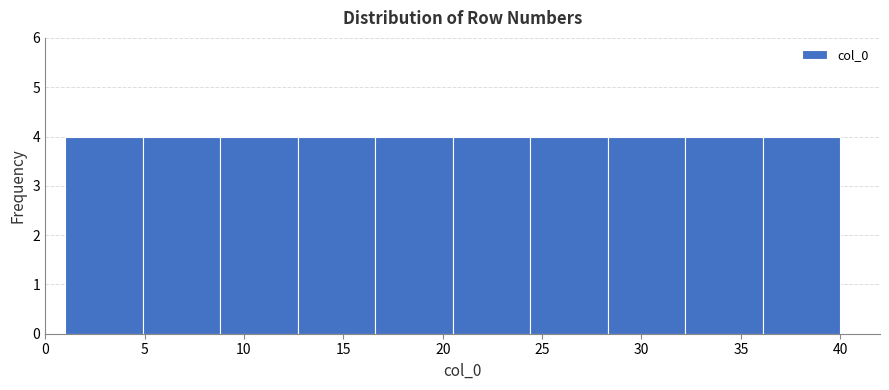

Reading left to right, transcribe this chart: for each bar, give the range it covers on the x-axis and its height. Neither the bar edges nor the heights are printed on the chart, so give them approximately, as read against the axes.

1.0 to 4.9: 4
4.9 to 8.8: 4
8.8 to 12.7: 4
12.7 to 16.6: 4
16.6 to 20.5: 4
20.5 to 24.4: 4
24.4 to 28.3: 4
28.3 to 32.2: 4
32.2 to 36.1: 4
36.1 to 40.0: 4